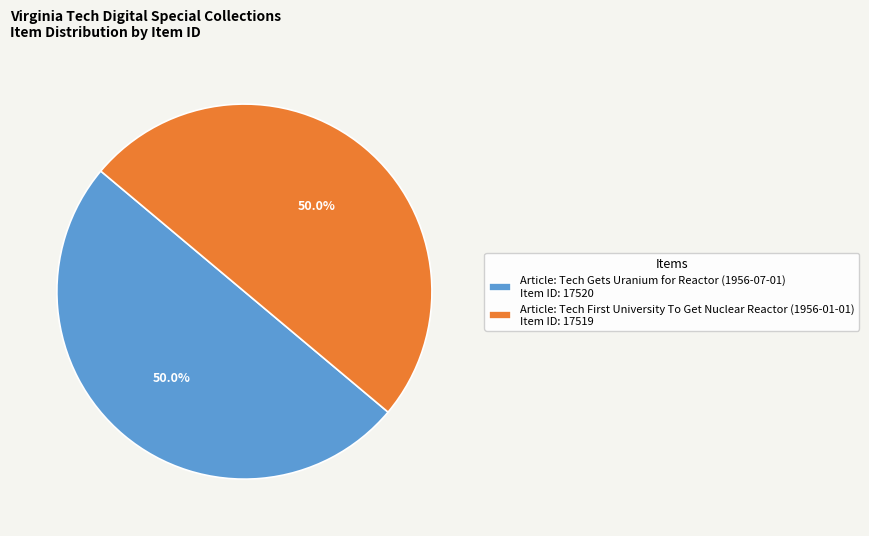

Is it true that Article: Tech Gets Uranium for Reactor (1956-07-01) is 61% of the pie?

False